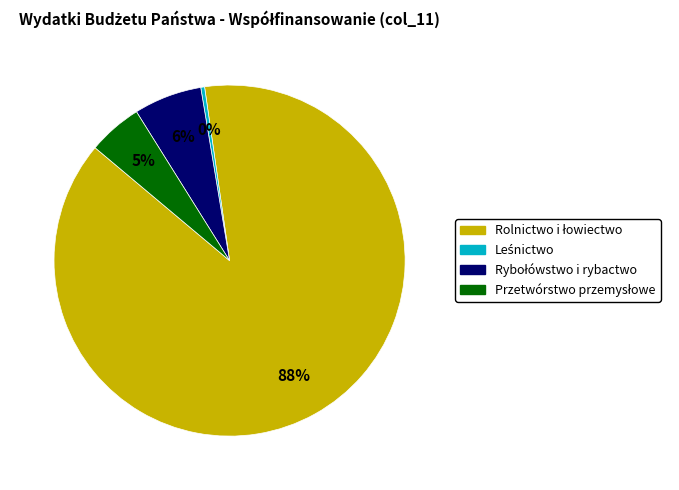

To the nearest percent, what is the average slice percentage?

25%